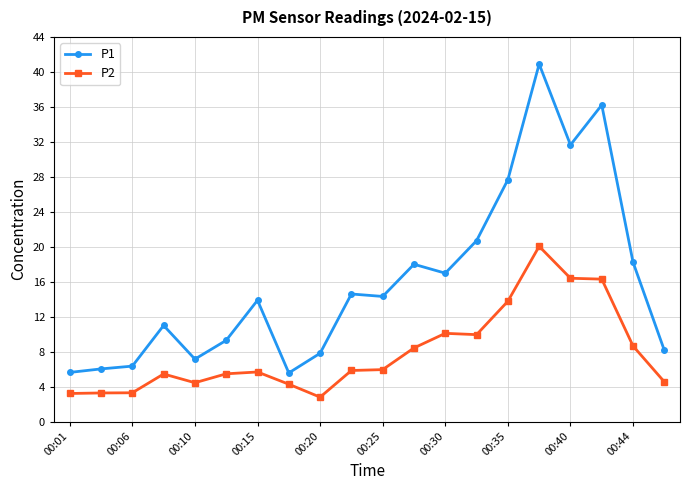

True or false: P1 and P2 cross at least once.

False